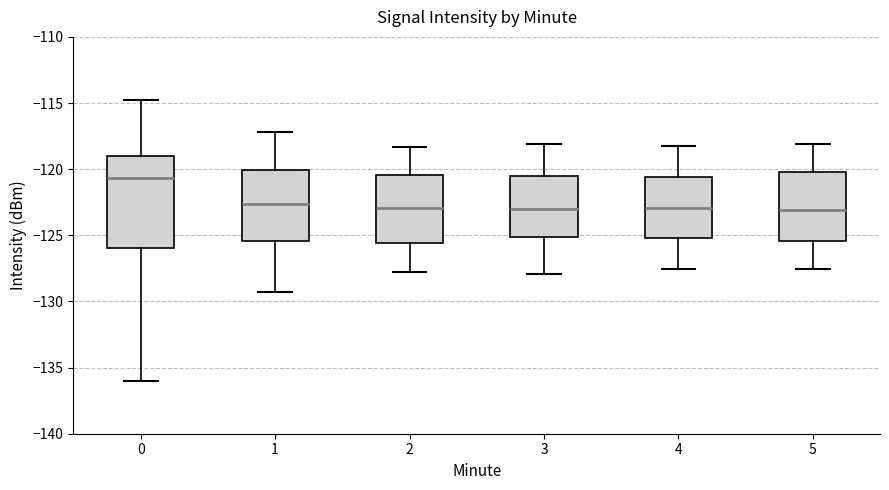

Where does the upper whisker of the box at x = 3 end on the y-axis? The values are not printed on the chart, so give them approximately, as read against the axis.

-118.0